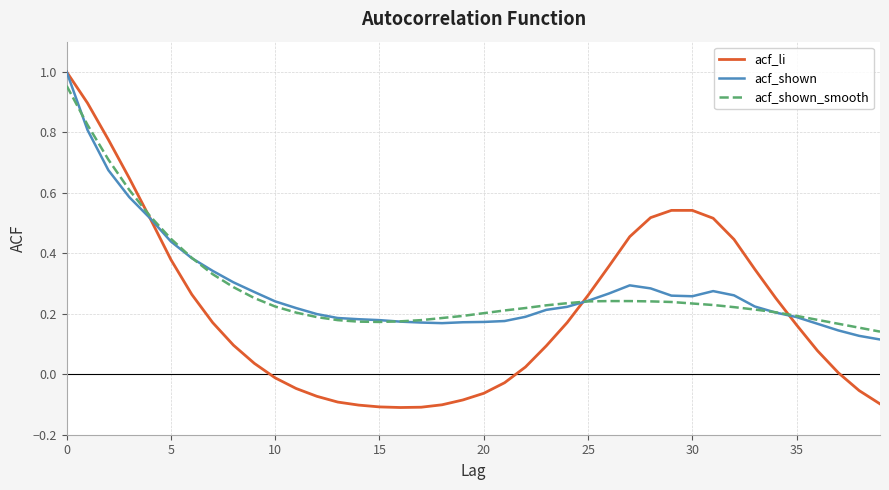

At how many categories does at least one series exceed 0?

40